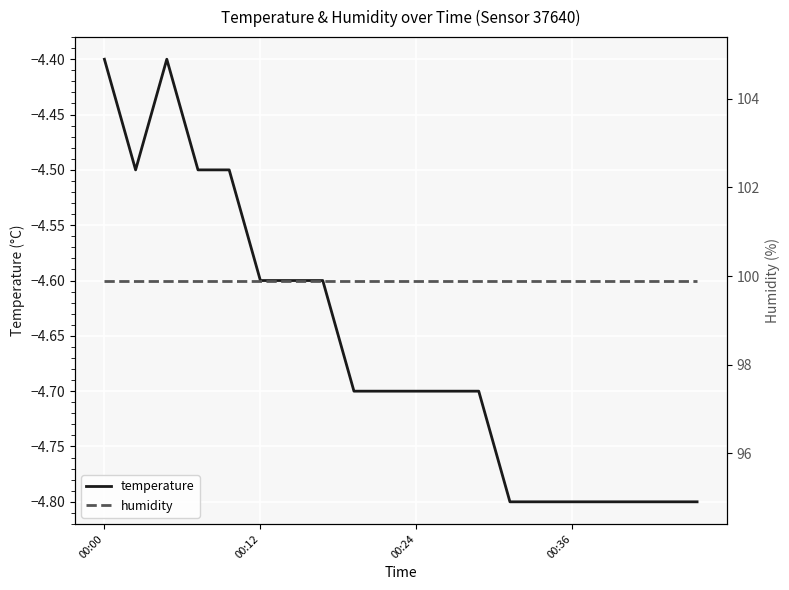

What is the maximum value for temperature?

-4.4